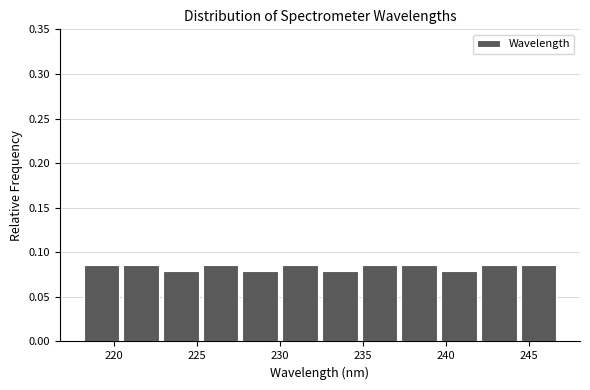

Reading left to right, transcribe this chart: for each bar, give the range it covers on the x-axis and its height. Neither the bar edges nor the heights are printed on the chart, so give them approximately, as read against the axes.

218.0 to 220.5: 0.085
220.5 to 223.0: 0.085
223.0 to 225.0: 0.080
225.0 to 227.5: 0.085
227.5 to 230.0: 0.080
230.0 to 232.5: 0.085
232.5 to 235.0: 0.080
235.0 to 237.0: 0.085
237.0 to 239.5: 0.085
239.5 to 242.0: 0.080
242.0 to 244.5: 0.085
244.5 to 247.0: 0.085